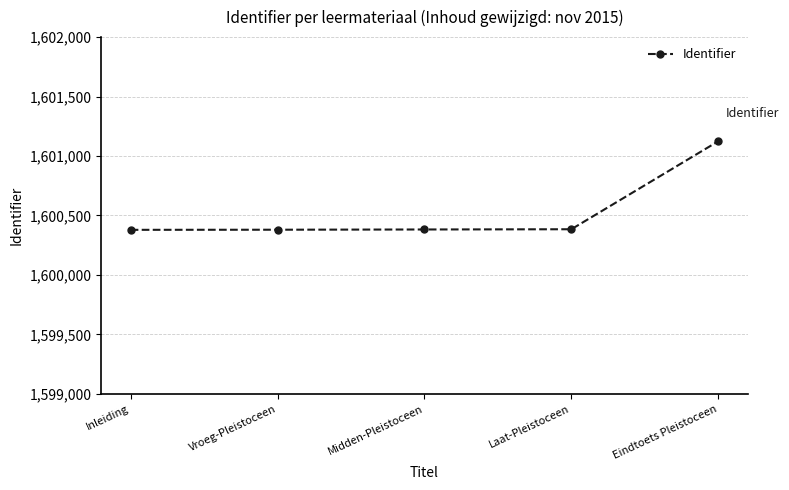

The chart shows a value of 938104 at Laat-Pleistoceen. True or false?

False